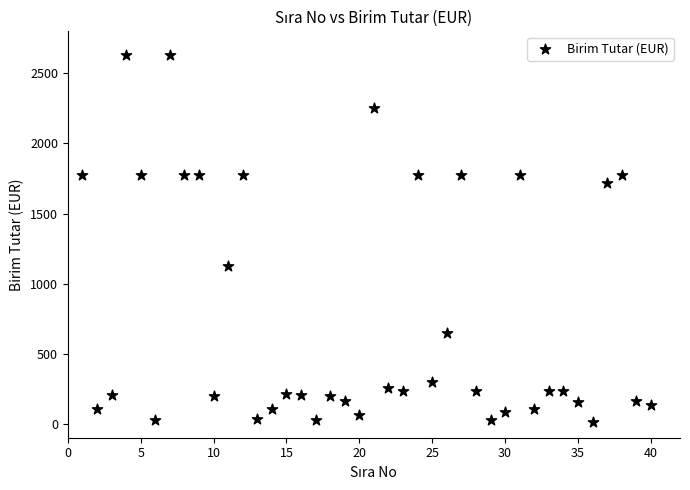

What is the range of X values (max minus min)?

39